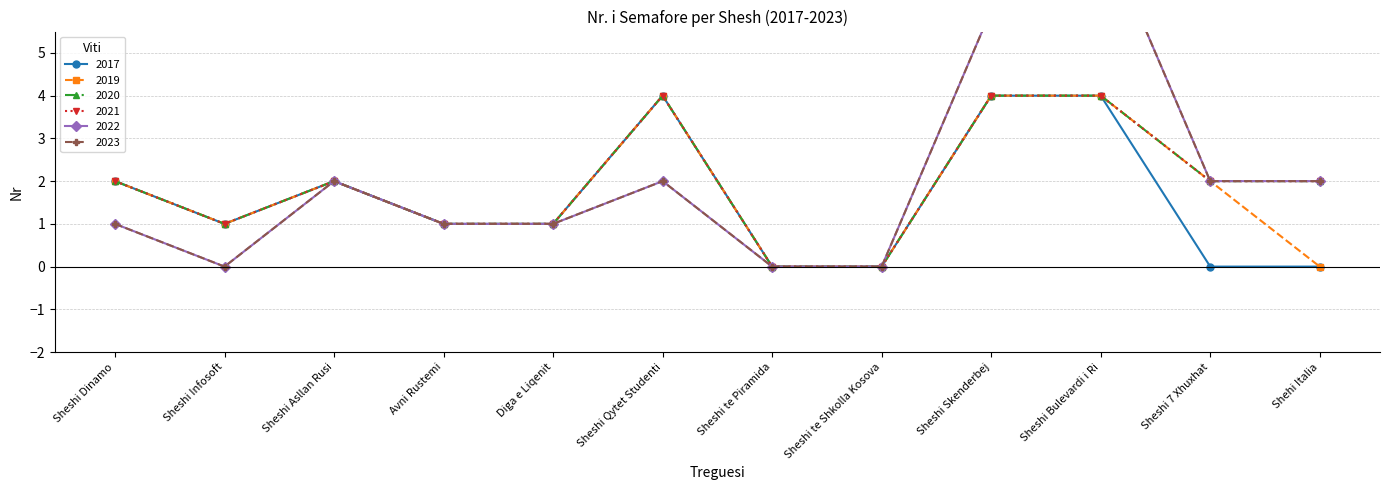

What is the label of the 2nd point from the left?

Sheshi Infosoft